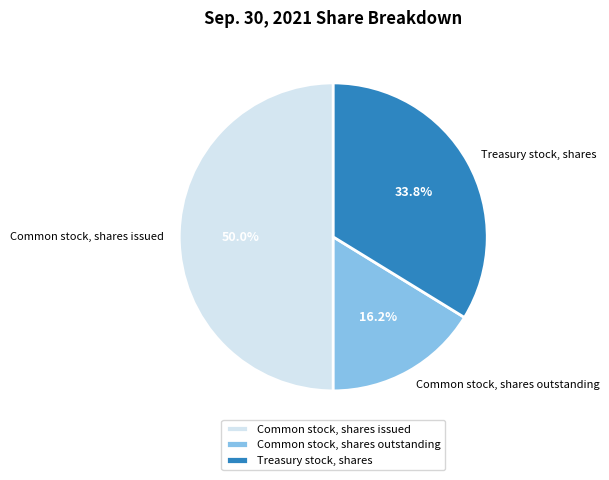

Rank the categories by value from lowest to highest.

Common stock, shares outstanding, Treasury stock, shares, Common stock, shares issued